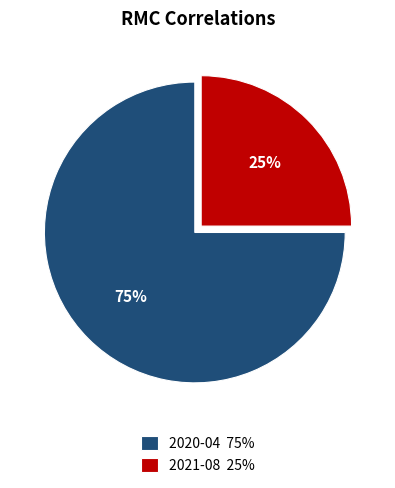

To the nearest percent, what is the difference between the 2020-04 and 2021-08 slice percentages?

50%